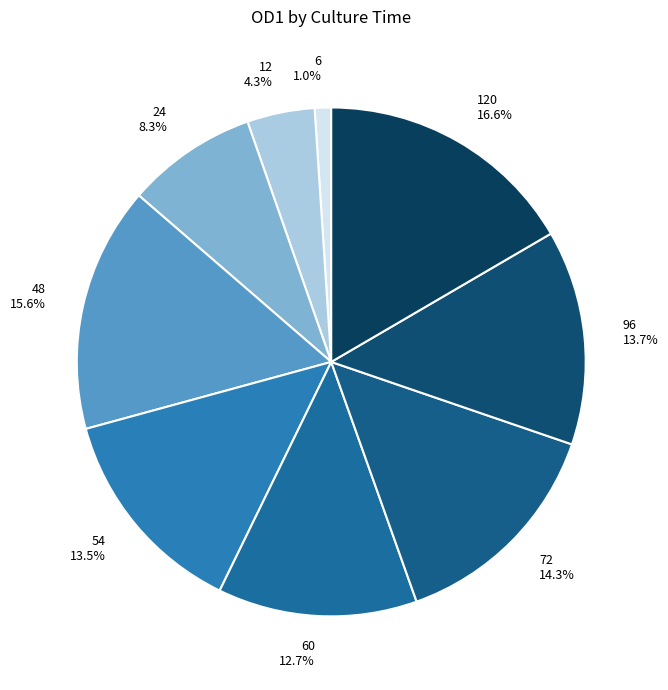

What is the largest slice in the pie chart?

120 16.6%